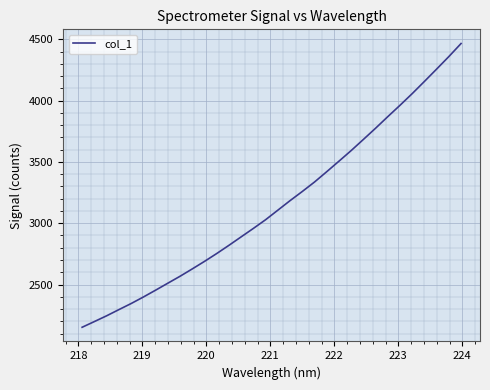

What is the maximum value shown in the chart?

4465.5